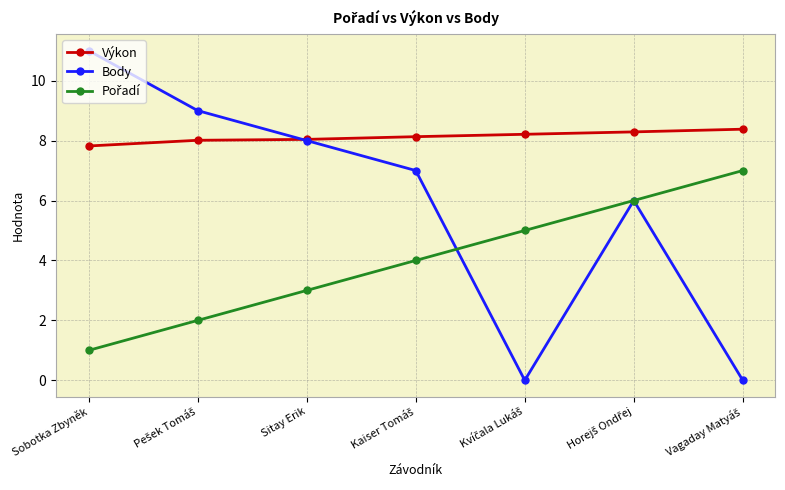

How many categories are shown in the chart?

7